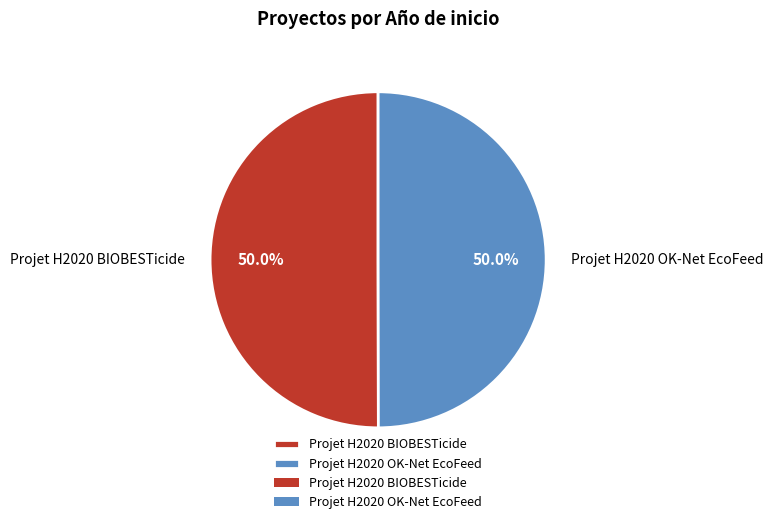

True or false: Projet H2020 OK-Net EcoFeed accounts for 35% of the total.

False